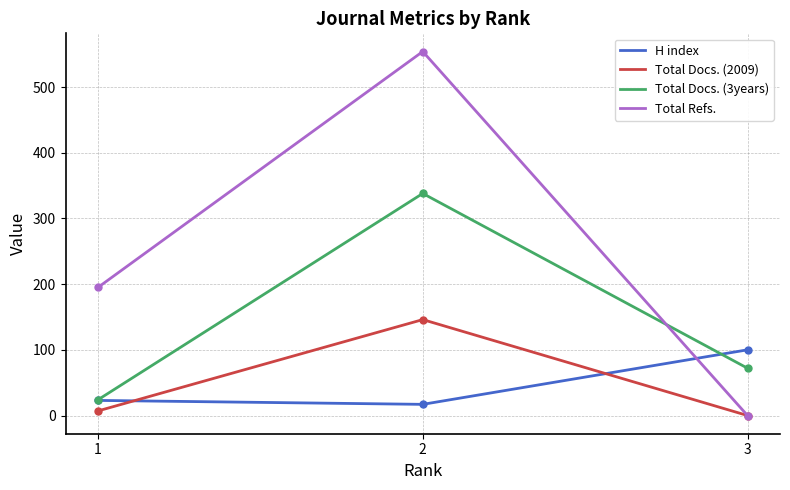

Does the chart have visible grid lines?

Yes